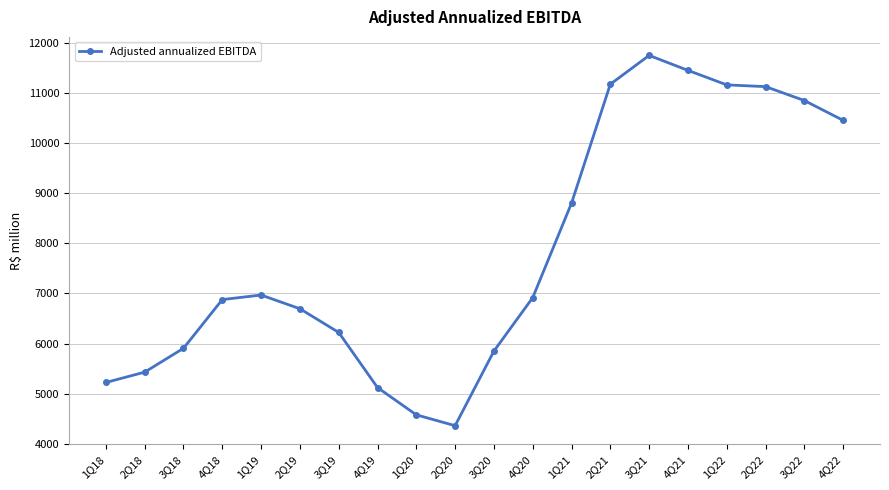

Is this an area chart (filled region under the line)?

No